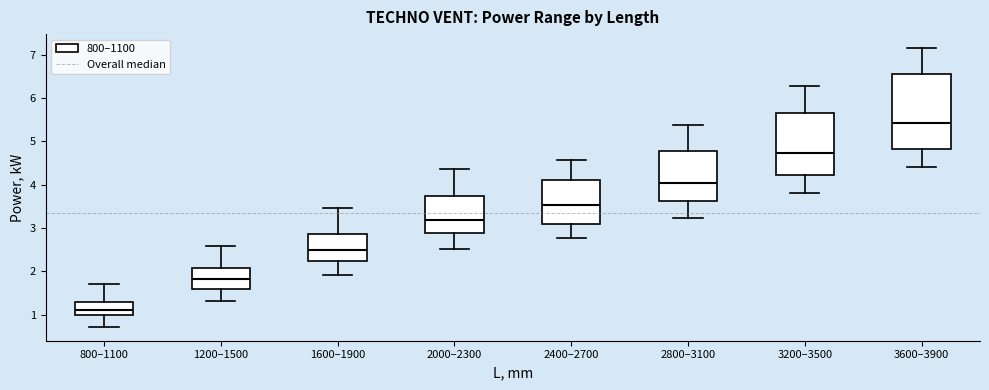

Comparing the boxes themselves (not the whiskers), which one is the tallest?

3600–3900